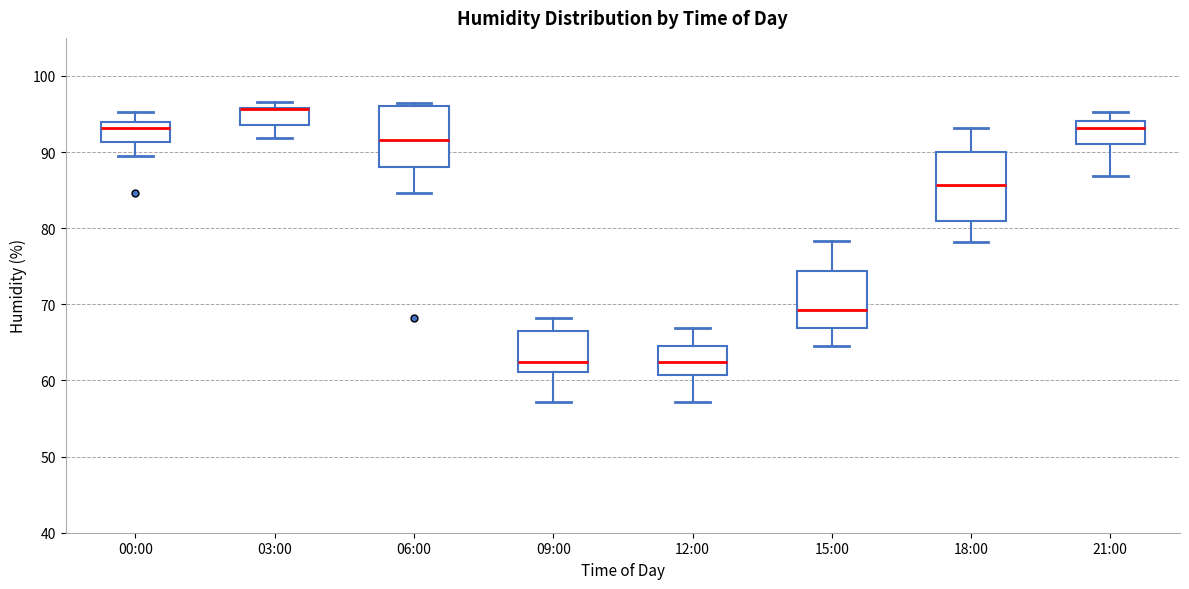

Where does the upper whisker of the box for 21:00 end on the y-axis? The values are not printed on the chart, so give them approximately, as read against the axis.

95